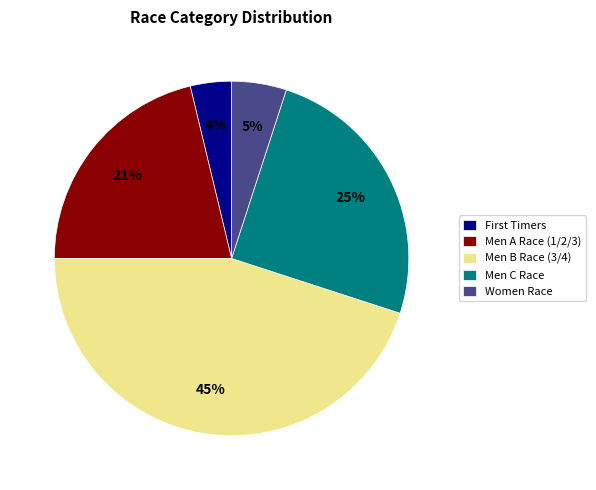

What percentage is the Women Race slice, to the nearest percent?

5%